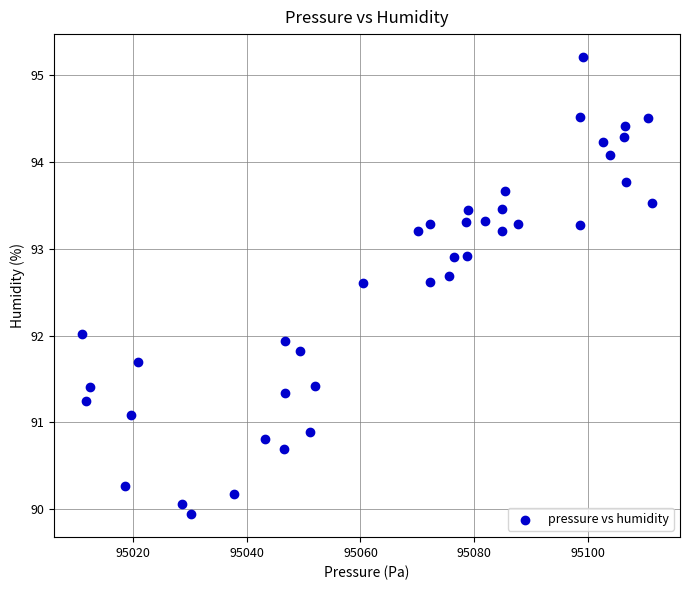

What is the range of Y values (max minus min)?

5.3